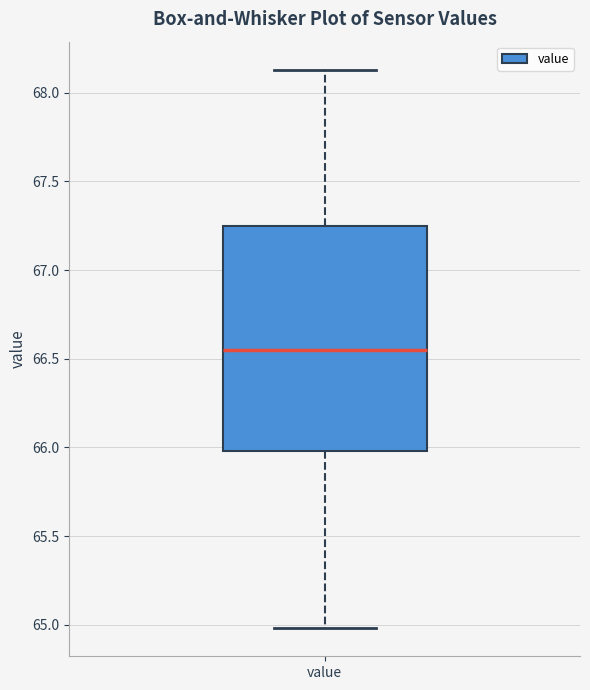

Transcribe this box plot: give where the median line is, the range the box spans, and where the two whiskers end, as read against the y-axis. The values are not printed on the chart, so give them approximately, as read against the axis.

median 66.55, box 66.00 to 67.25, whiskers 65.00 to 68.15